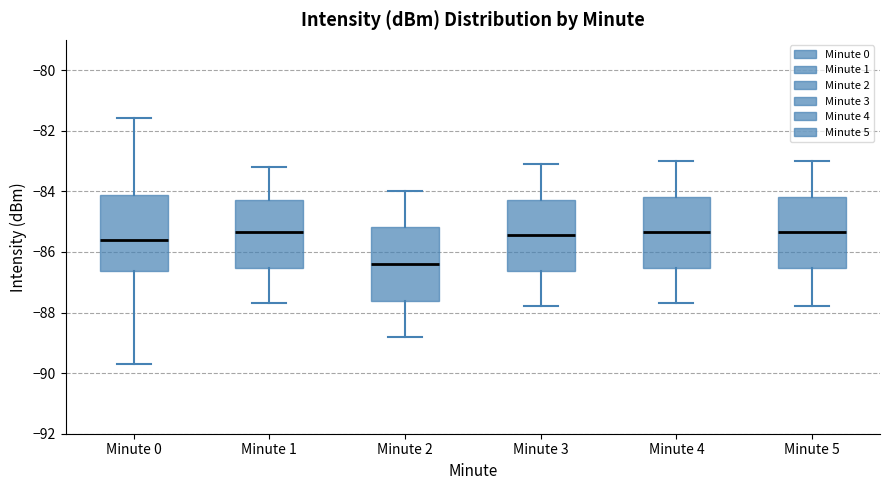

Where is the upper edge of the box for Minute 2 on the y-axis? The values are not printed on the chart, so give them approximately, as read against the axis.

-85.2